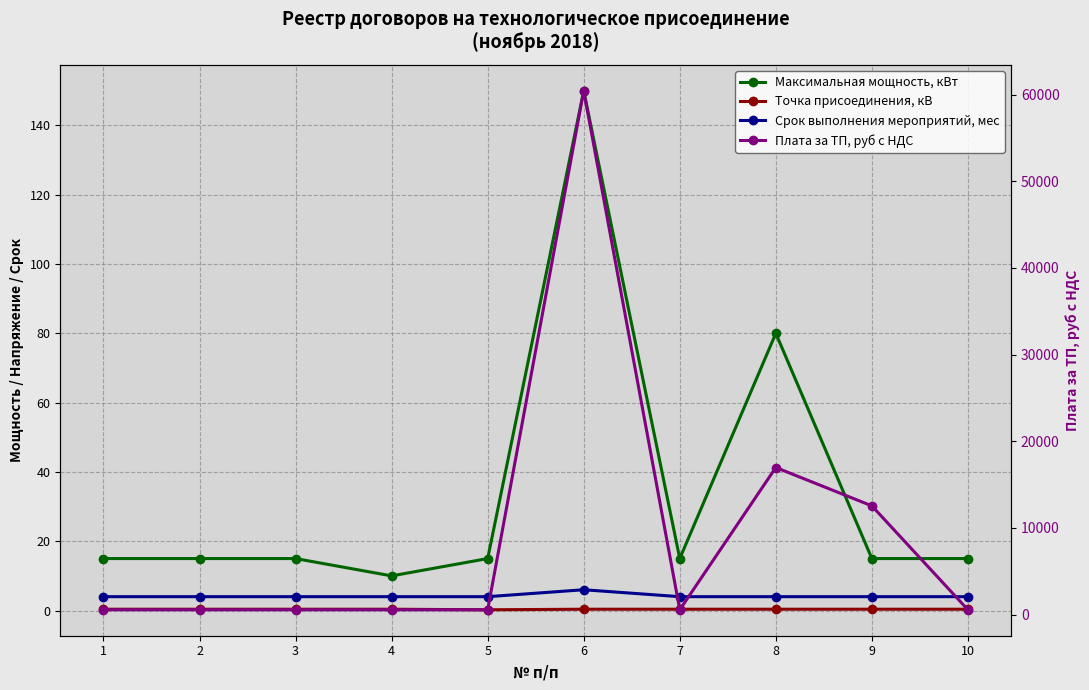

Reading left to right, list all the values displayed in this chart.

Максимальная мощность, кВт: 1=15.0	2=15.0	3=15.0	4=10.0	5=15.0	6=150.0	7=15.0	8=80.0	9=15.0	10=15.0
Точка присоединения, кВ: 1=0.4	2=0.4	3=0.4	4=0.4	5=0.2	6=0.4	7=0.4	8=0.4	9=0.4	10=0.4
Срок выполнения мероприятий, мес: 1=4.0	2=4.0	3=4.0	4=4.0	5=4.0	6=6.0	7=4.0	8=4.0	9=4.0	10=4.0
Плата за ТП, руб с НДС: 1=550.0	2=550.0	3=550.0	4=550.0	5=550.0	6=60443.7	7=550.0	8=16968.6	9=12540.5	10=550.0